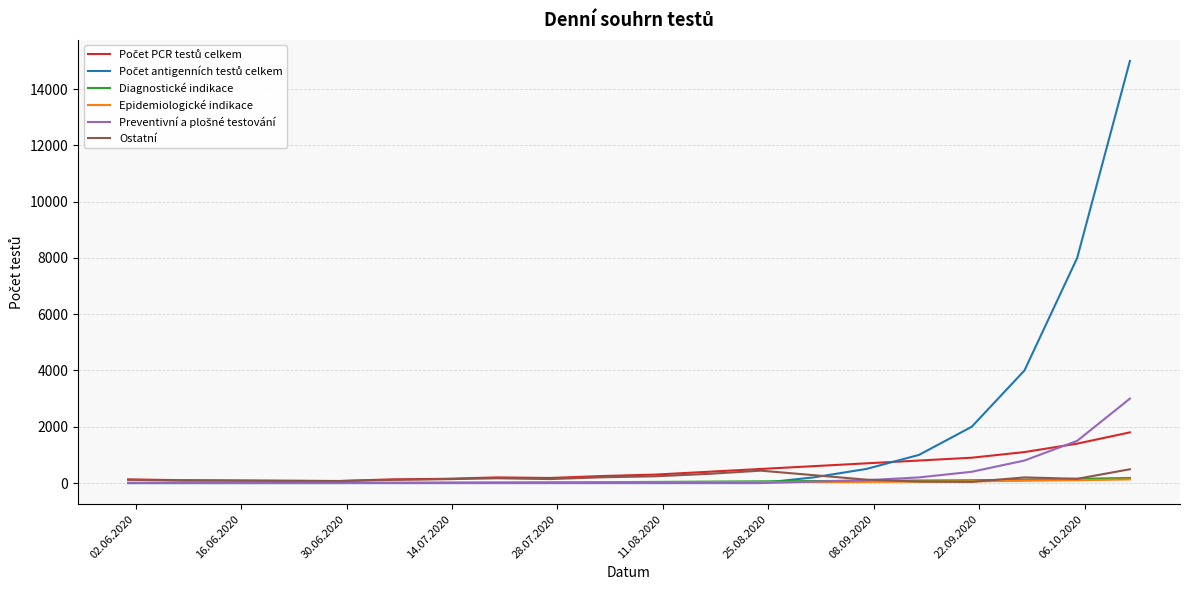

What is the sum of all Počet antigenních testů celkem values?

30700